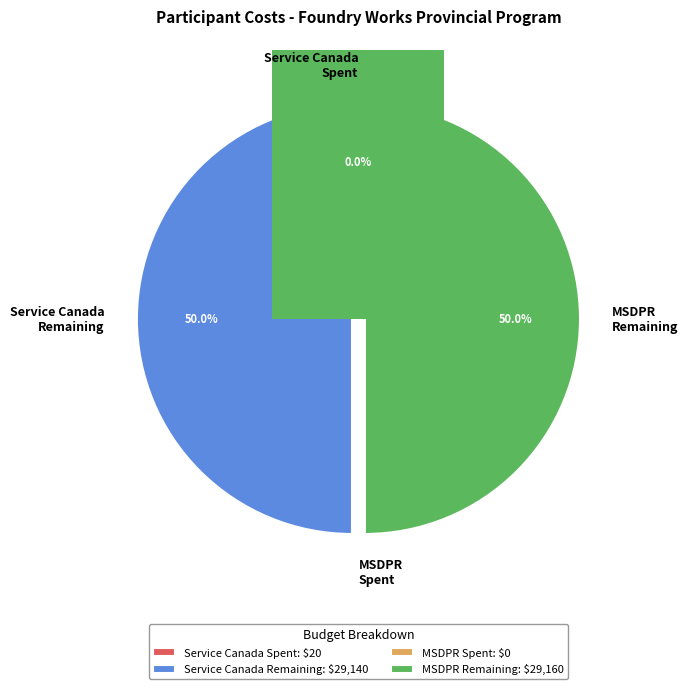

The Service Canada - Total Amount Remaining slice represents 63% of the pie. True or false?

False